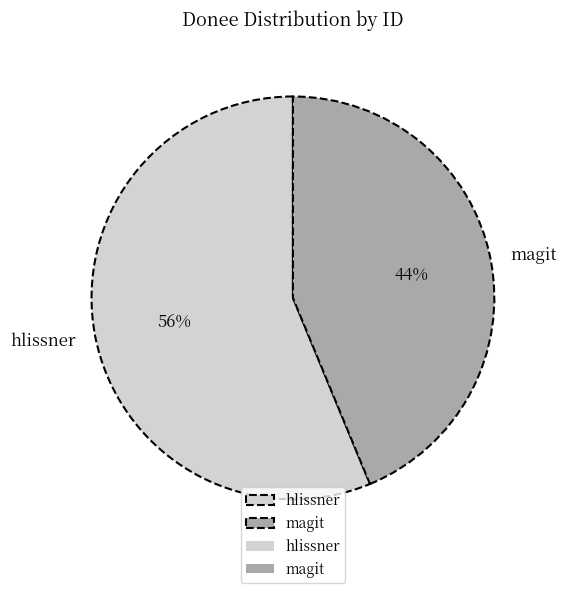

To the nearest percent, what portion does magit represent?

44%